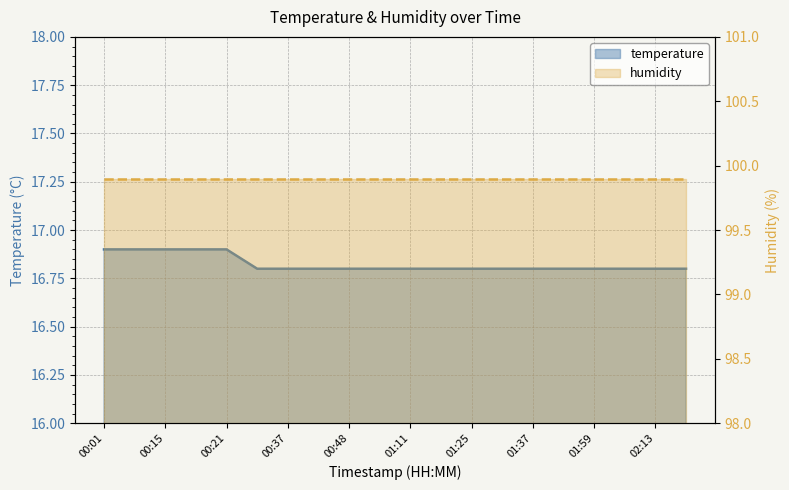

Where is the data nearest to the value 16?

00:26